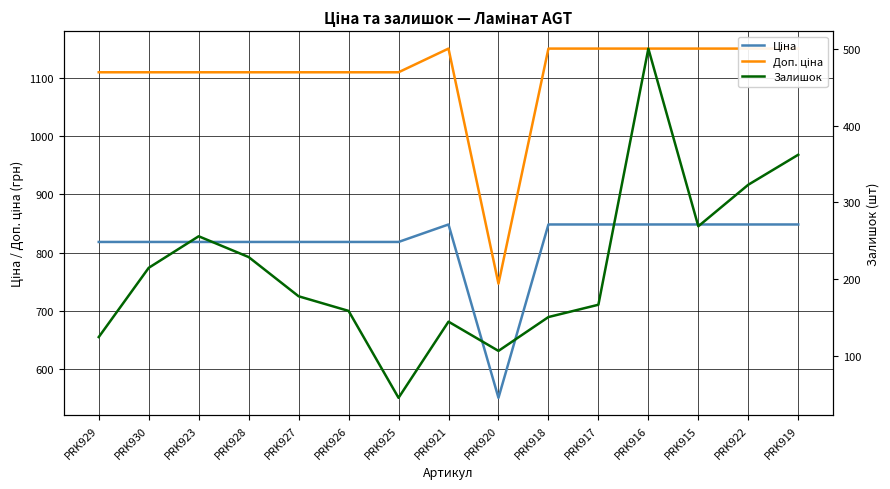

What is the average value of the Ціна series?

814.7